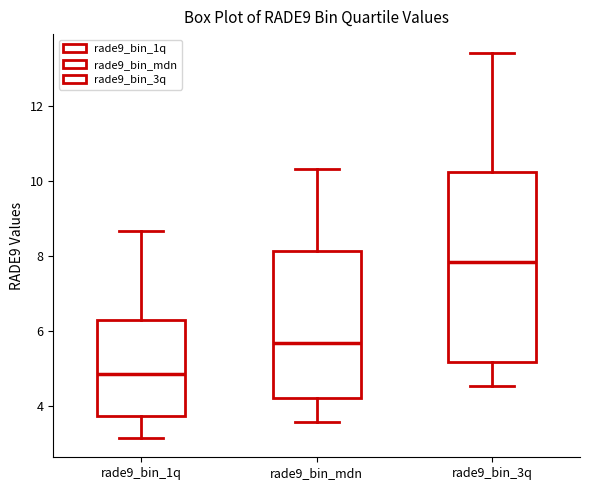

Reading left to right, transcribe this box plot: for each box, give where its median line is, the range the box spans, and where its two whiskers end, as read against the y-axis. The values are not printed on the chart, so give them approximately, as read against the axis.

rade9_bin_1q: median 4.8, box 3.8 to 6.2, whiskers 3.2 to 8.6
rade9_bin_mdn: median 5.6, box 4.2 to 8.2, whiskers 3.6 to 10.4
rade9_bin_3q: median 7.8, box 5.2 to 10.2, whiskers 4.6 to 13.4